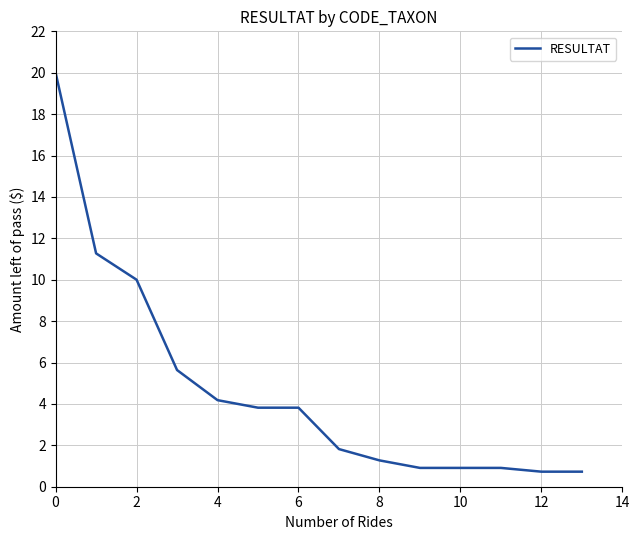

How many lines are shown in the chart?

1